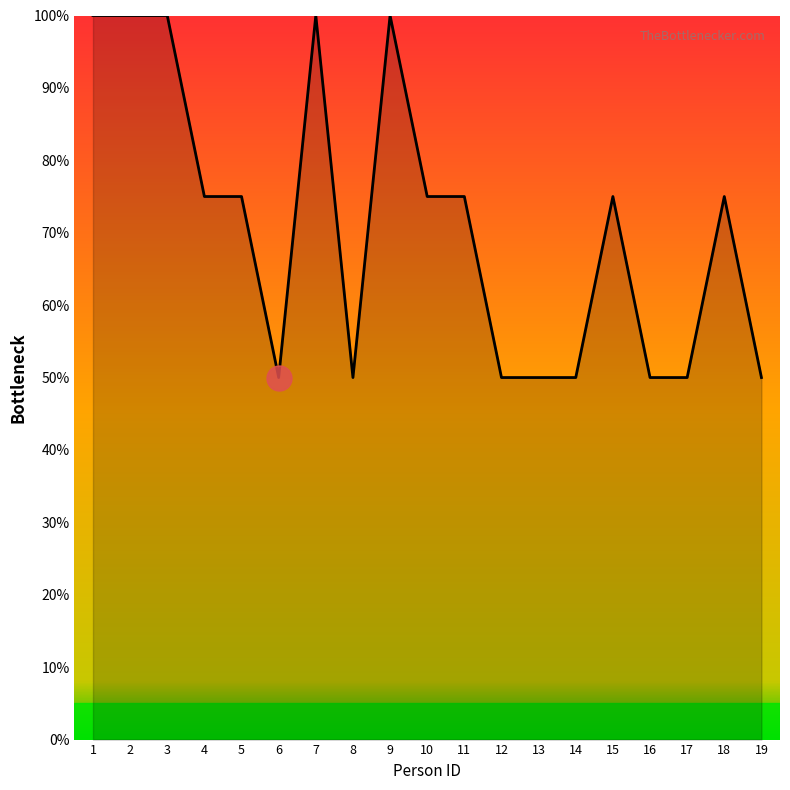

The chart shows a value of 46 at 1. True or false?

False